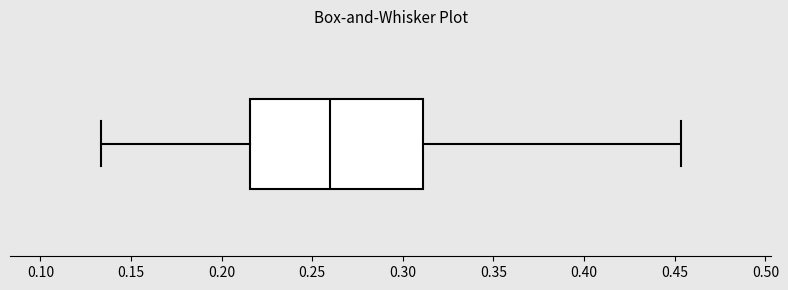

Where is the left edge of the box on the x-axis? The values are not printed on the chart, so give them approximately, as read against the axis.

0.215